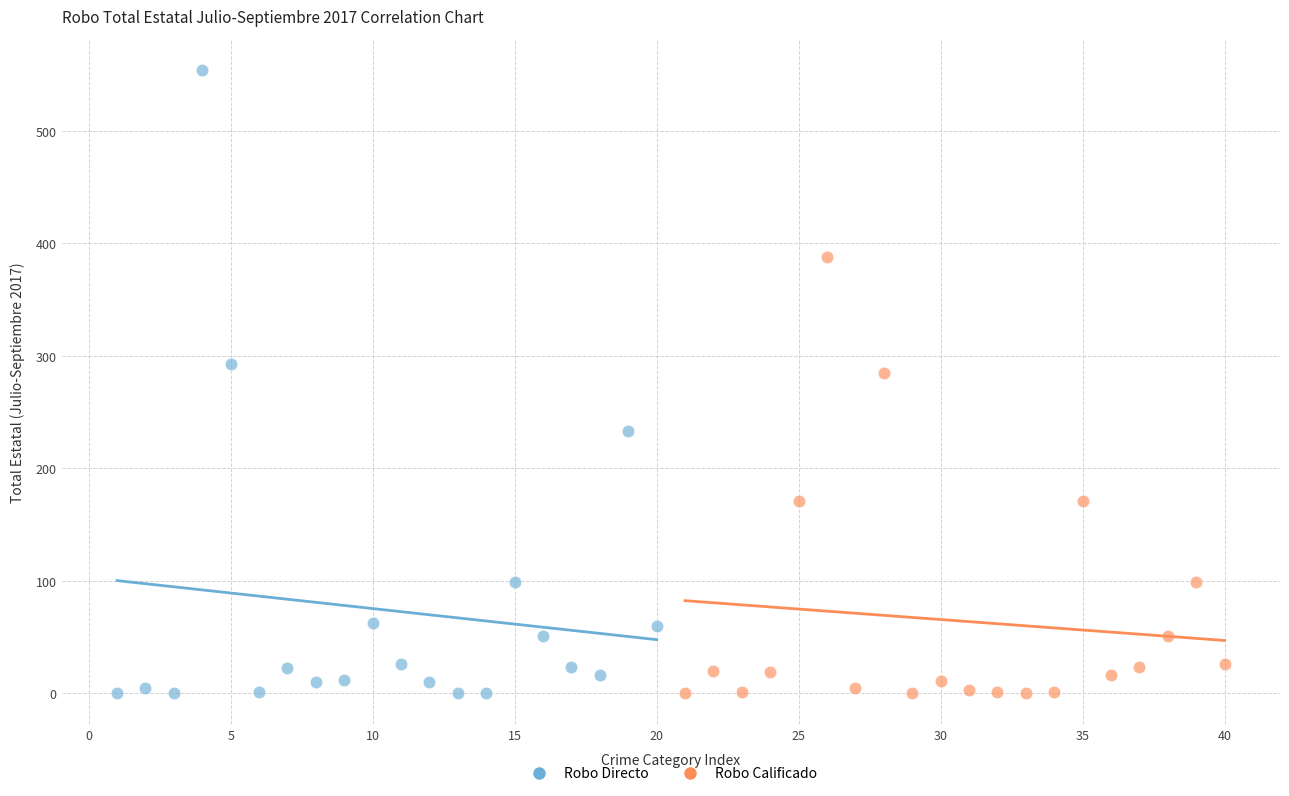

Which series has the widest spread of Y values?

Robo Directo